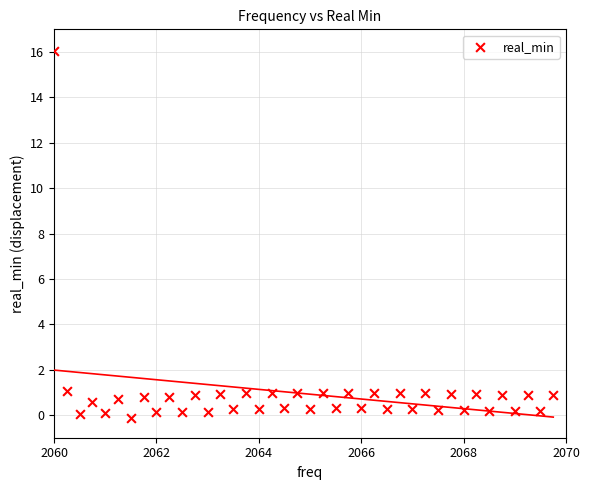

What is the range of X values (max minus min)?

9.8